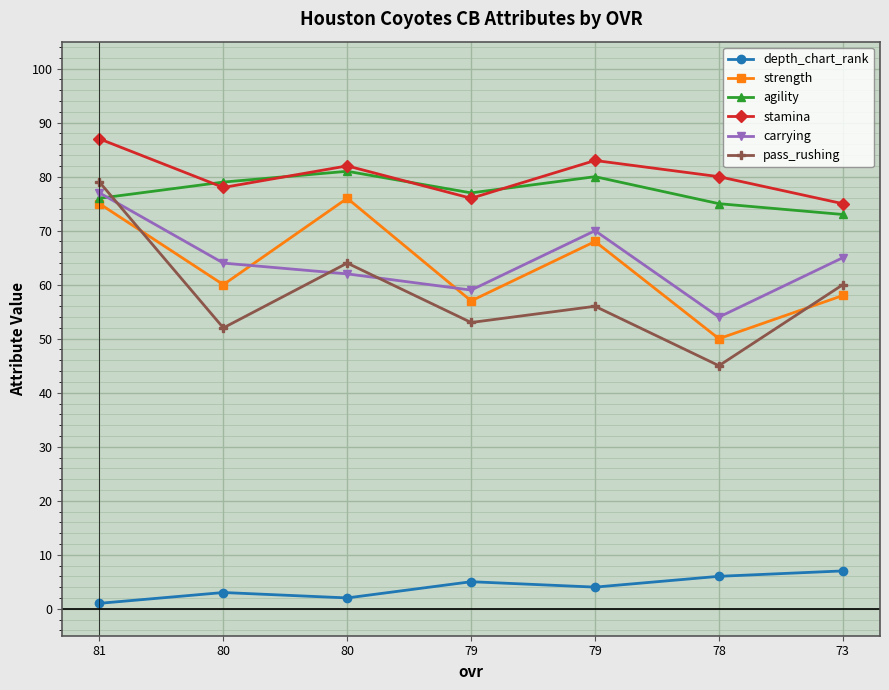

Is this an area chart (filled region under the line)?

No